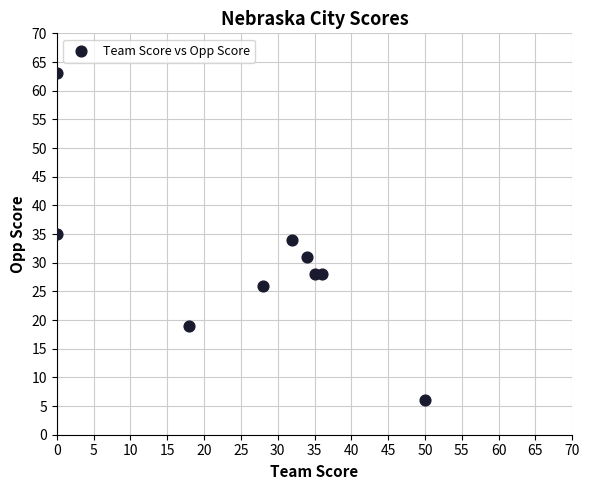

What is the average X value?

26